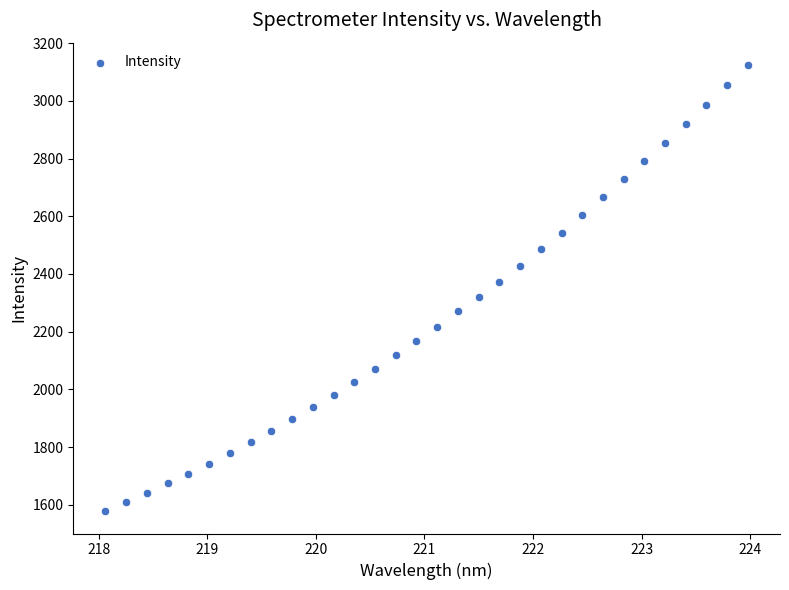

What is the range of X values (max minus min)?

5.9